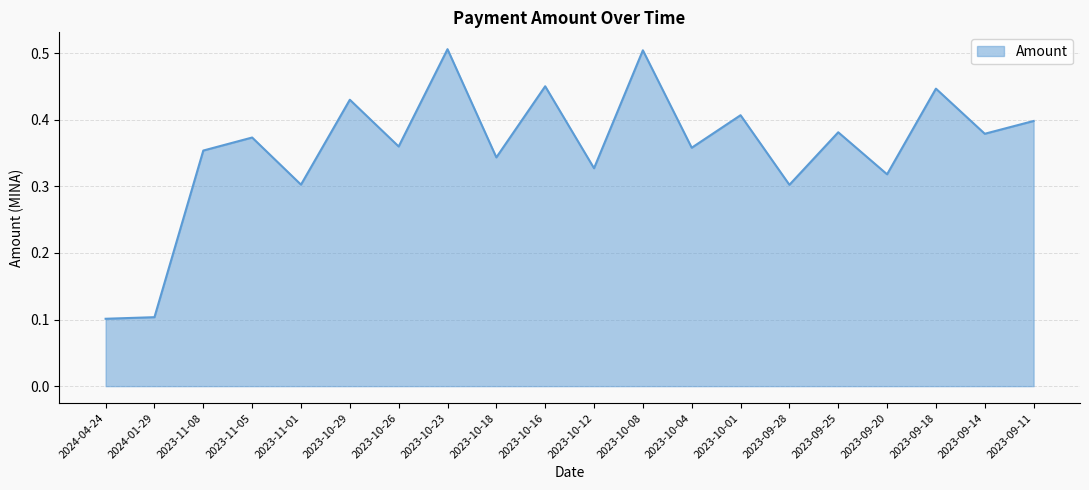

What position from the left is 2023-10-01?

14